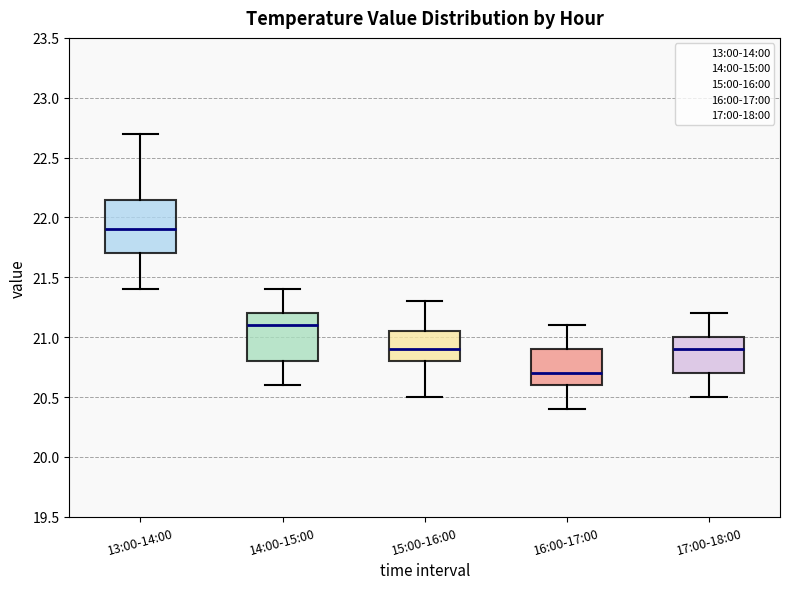

Reading left to right, read every box against the y-axis: the position of its median line, the range the box covers, and the ends of its whiskers. The values are not printed on the chart, so give them approximately, as read against the axis.

13:00-14:00: median 21.90, box 21.70 to 22.15, whiskers 21.40 to 22.70
14:00-15:00: median 21.10, box 20.80 to 21.20, whiskers 20.60 to 21.40
15:00-16:00: median 20.90, box 20.80 to 21.05, whiskers 20.50 to 21.30
16:00-17:00: median 20.70, box 20.60 to 20.90, whiskers 20.40 to 21.10
17:00-18:00: median 20.90, box 20.70 to 21.00, whiskers 20.50 to 21.20